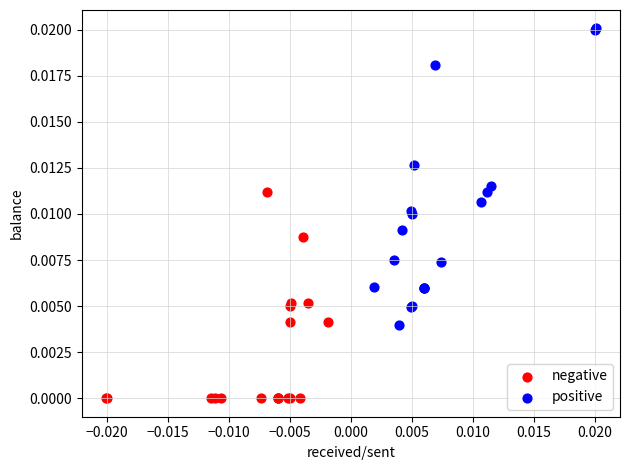

Which series has the largest Y range (max minus min)?

positive